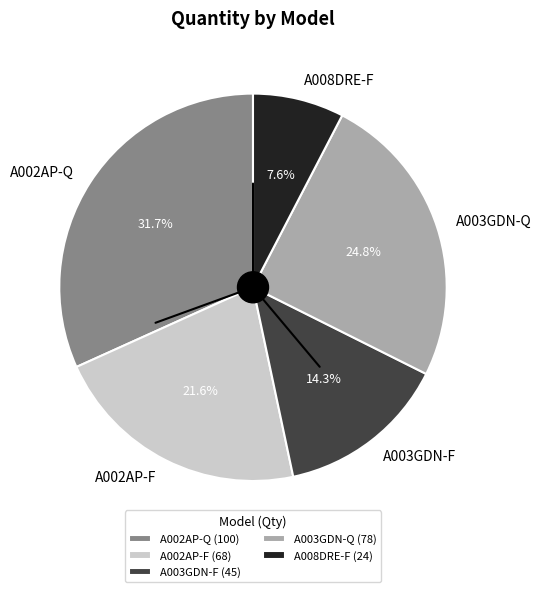

The A003GDN-F slice represents 14% of the pie. True or false?

True